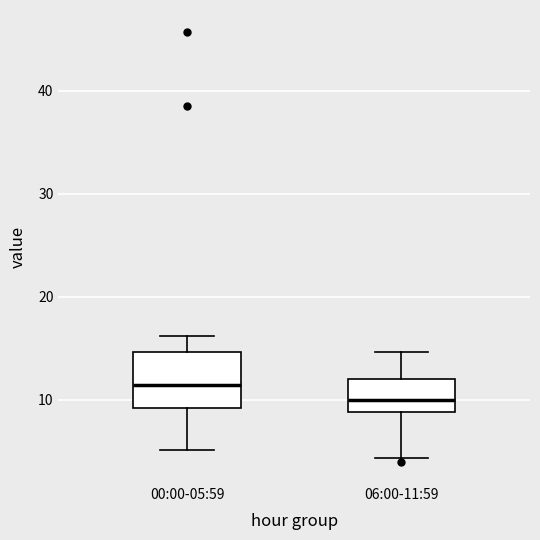

Which box's median line is the highest?

00:00-05:59